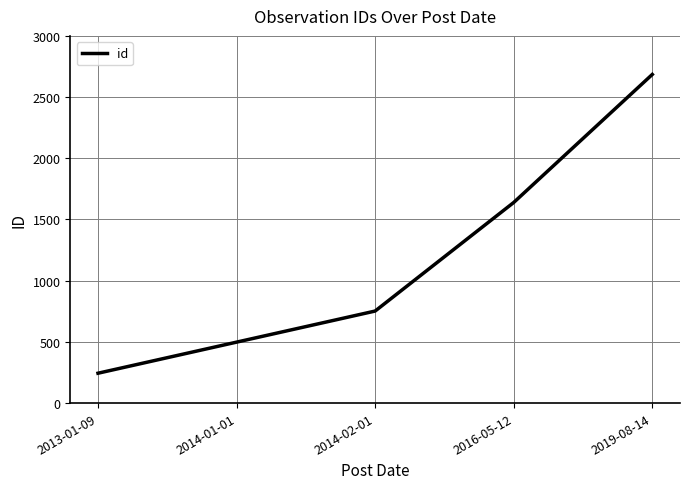

How many lines are shown in the chart?

1